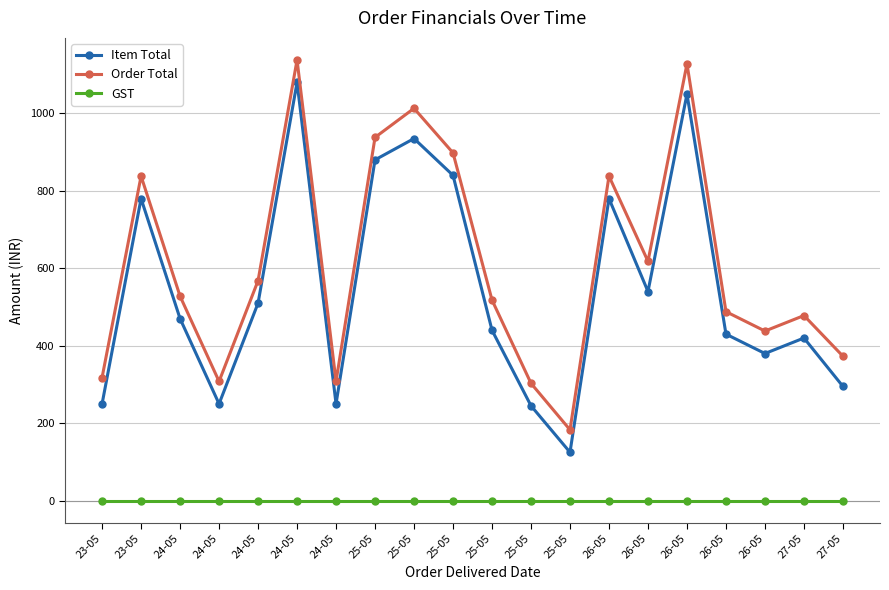

Which series changed the most between 24-05 and 26-05?

Item Total